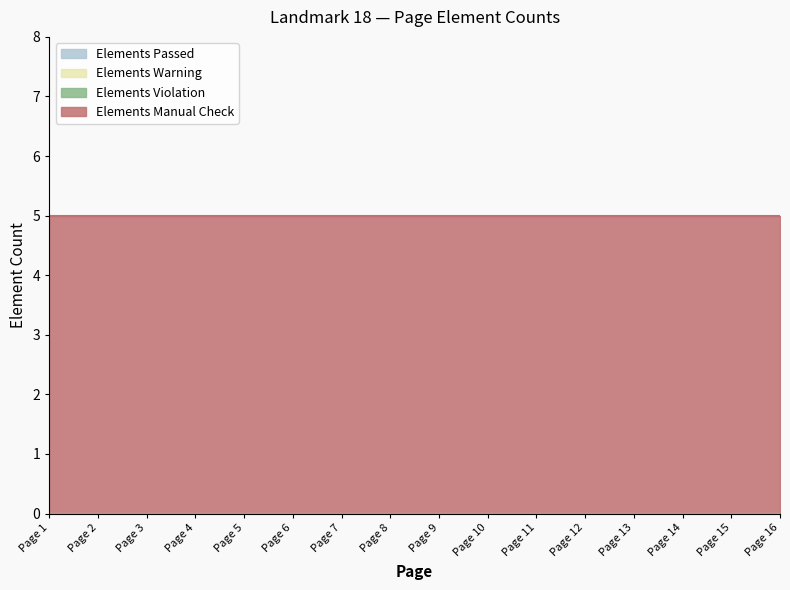

Which series has the largest total across all categories?

Elements Manual Check